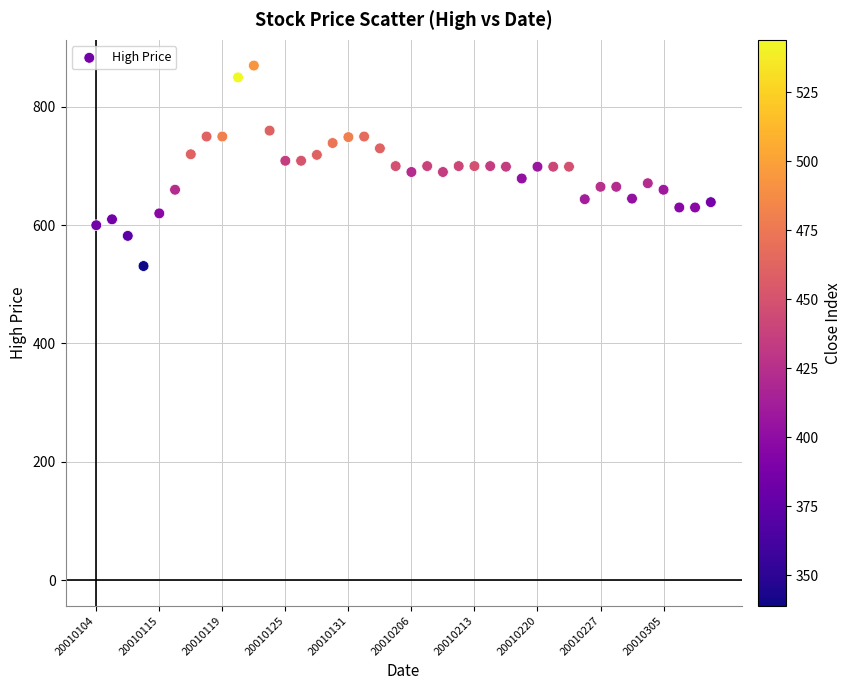

What is the range of Y values (max minus min)?

339